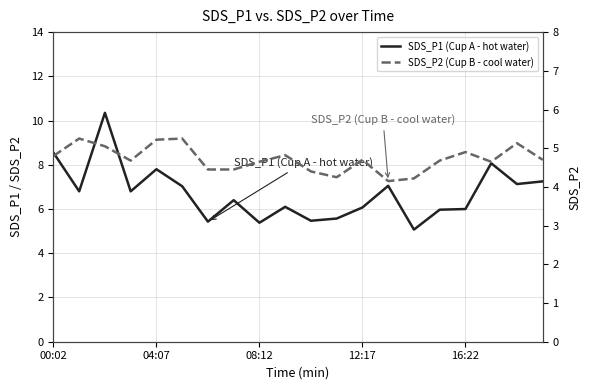

Is it true that SDS_P1 (Cup A - hot water) equals 7.3 at 14?

False